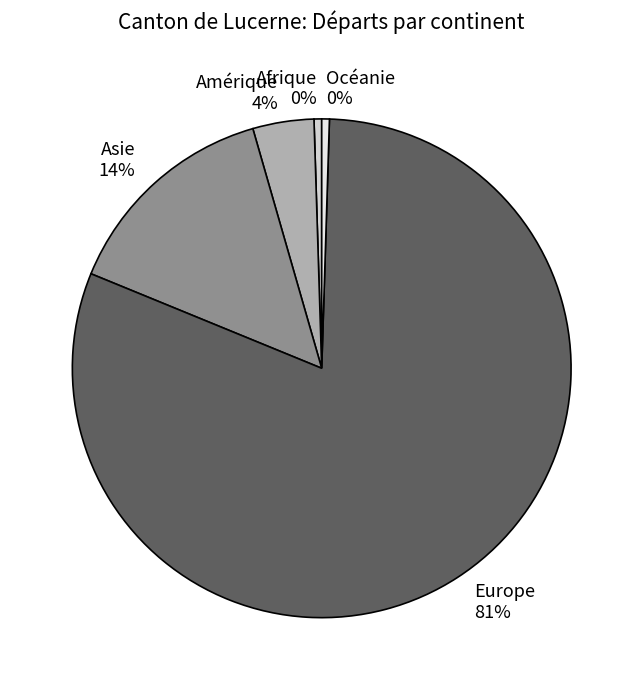

How many slices are in this pie chart?

5